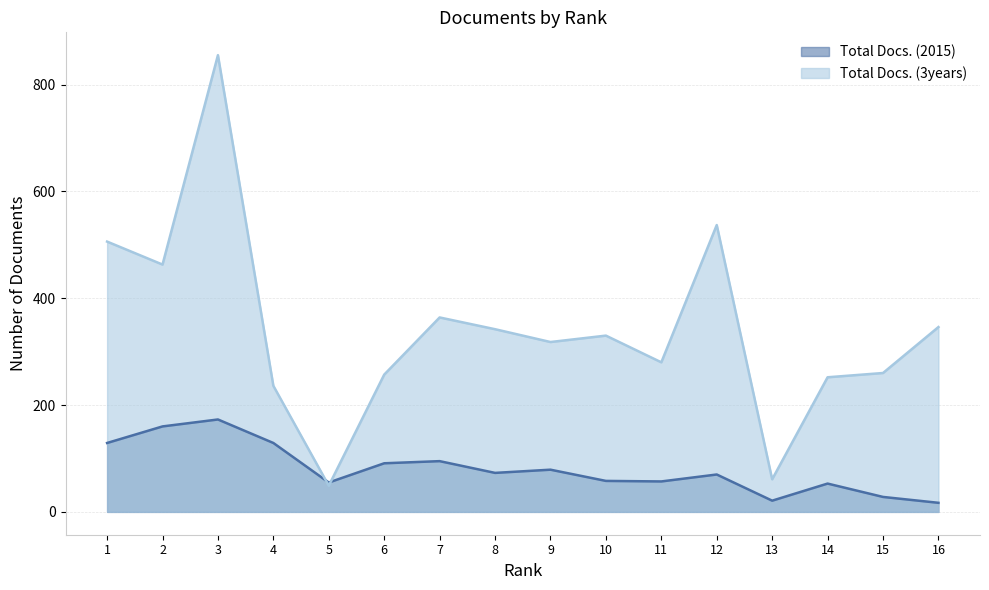

Which series changed the most between 6 and 12?

Total Docs. (3years)